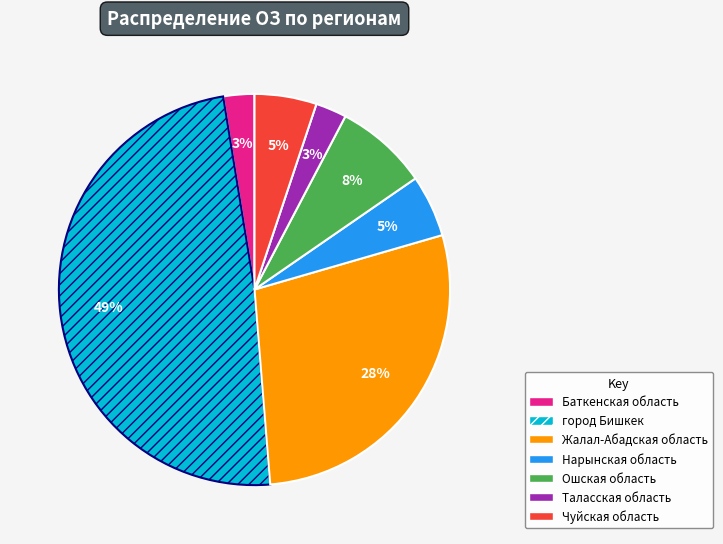

How many segments does this pie chart have?

7